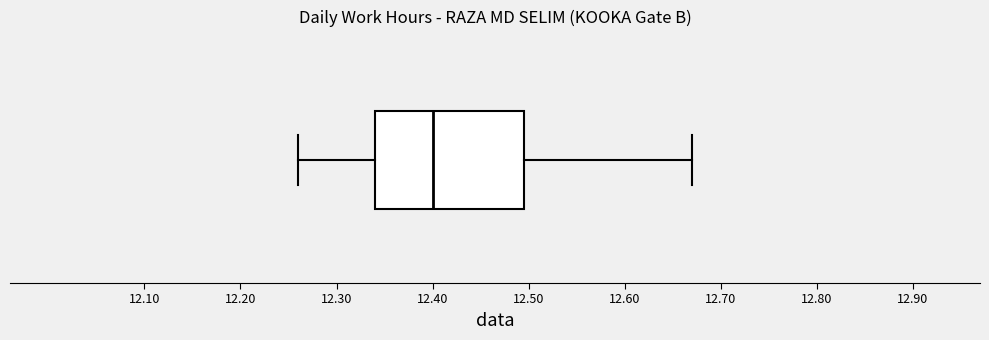

Read this box plot against the x-axis: the position of the median line, the range covered by the box, and the ends of both whiskers. The values are not printed on the chart, so give them approximately, as read against the axis.

median 12.40, box 12.34 to 12.50, whiskers 12.26 to 12.67